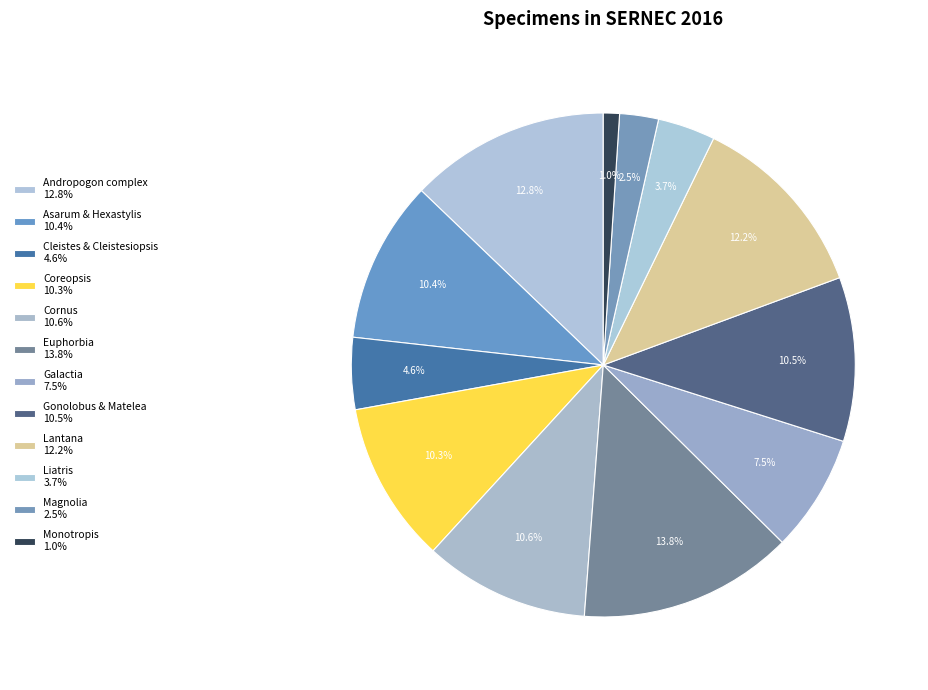

Is the sum of Cornus and Asarum & Hexastylis greater than half?

No